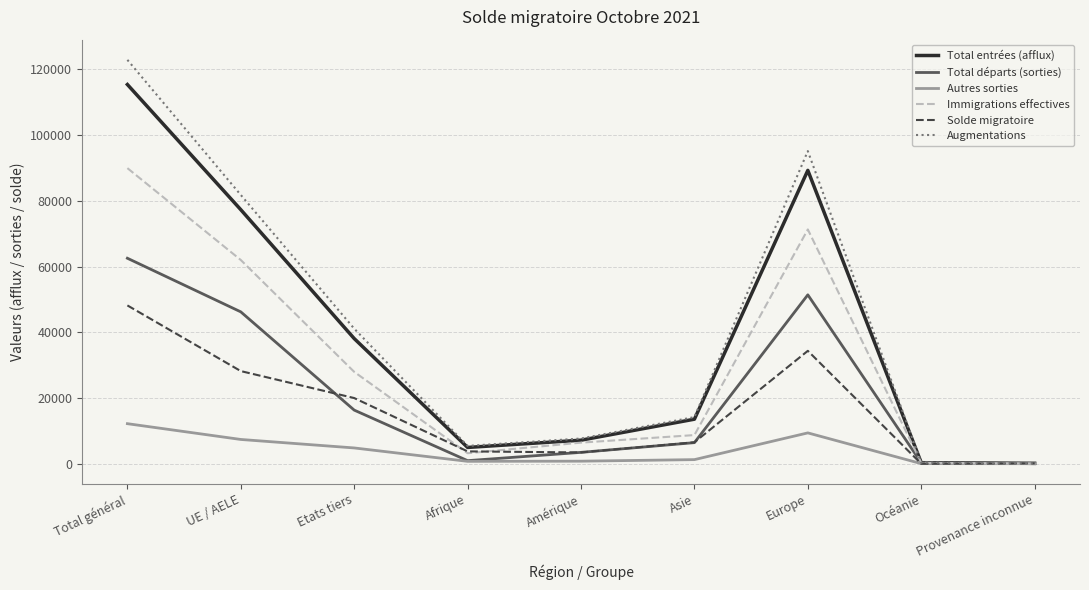

The Total départs (sorties) series shows 46225 at UE / AELE. True or false?

True